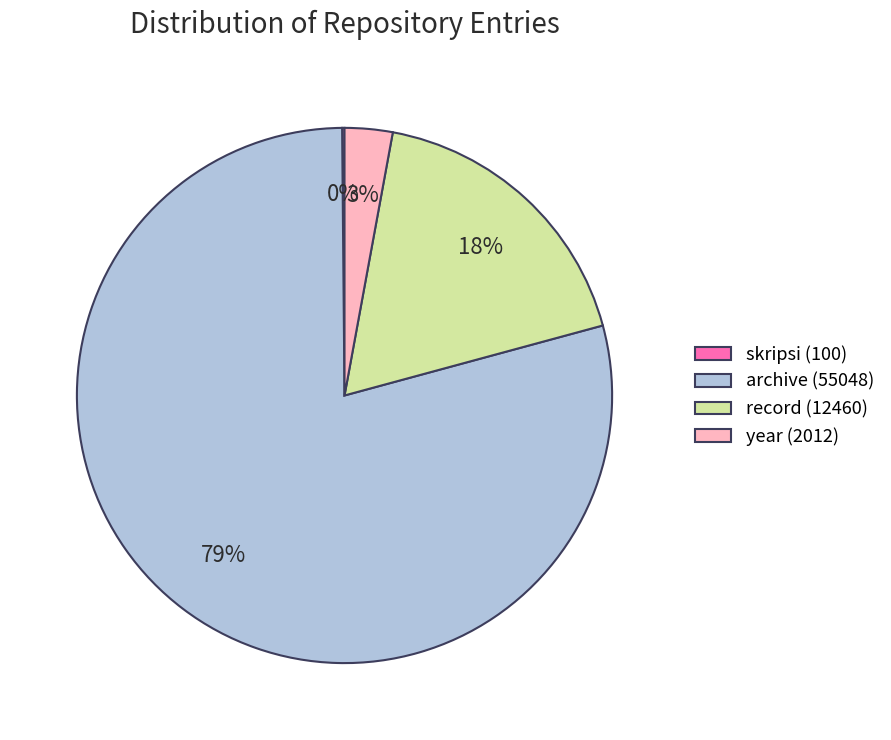

Does archive (55048) account for over 50% of the chart?

Yes